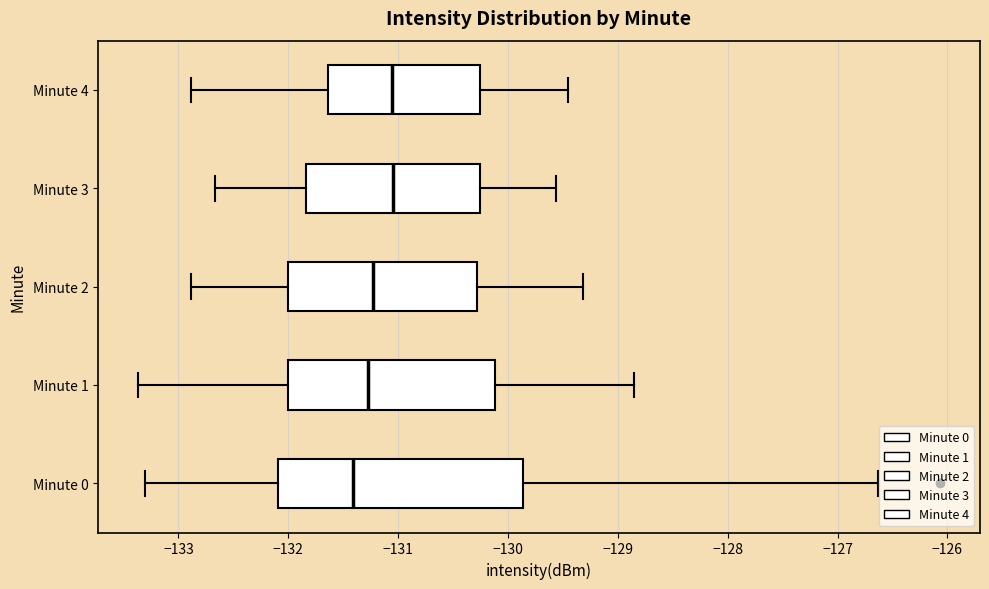

Where does the median line of the box for Minute 1 sit on the x-axis? The values are not printed on the chart, so give them approximately, as read against the axis.

-131.3